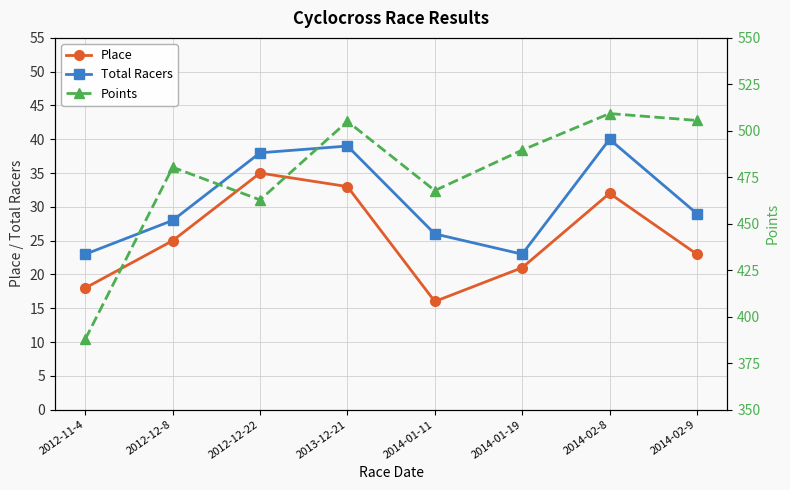

True or false: Place has a value of 27.5 at 2012-11-4.

False